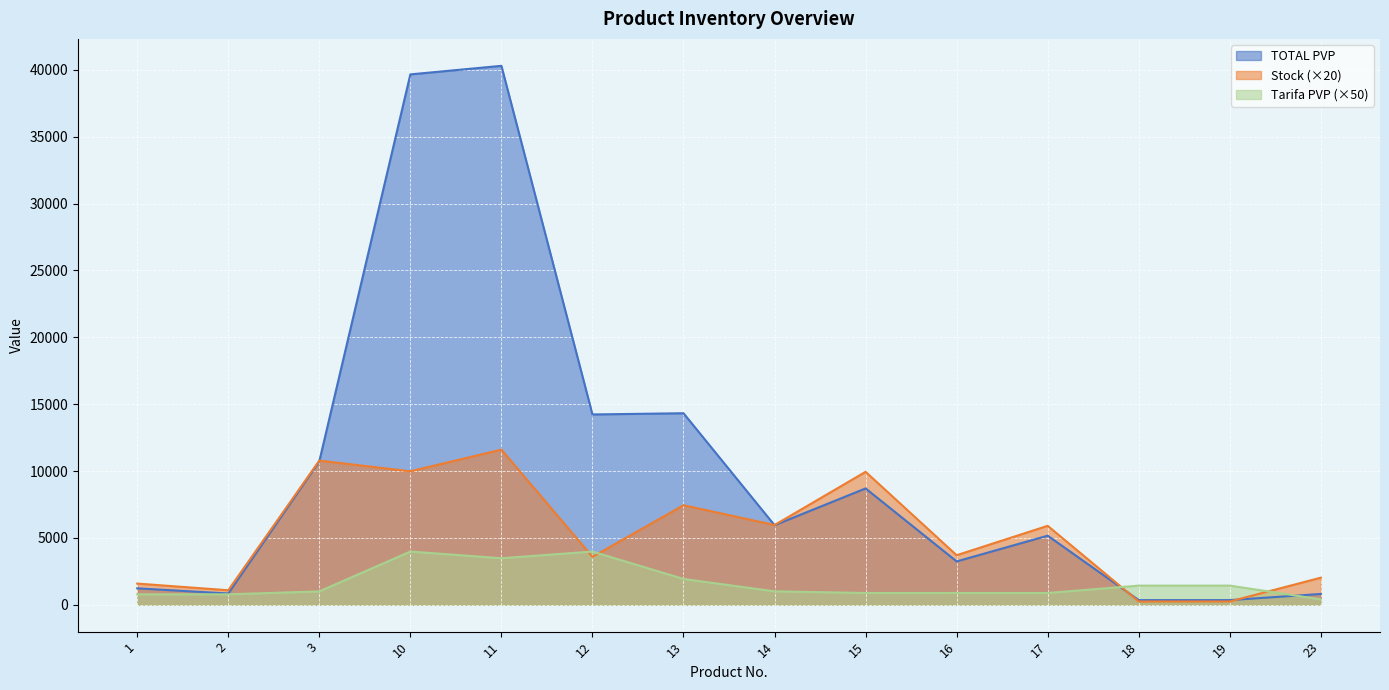

Rank the categories by Tarifa PVP value from lowest to highest.

23, 1, 2, 15, 16, 17, 3, 14, 18, 19, 13, 11, 10, 12